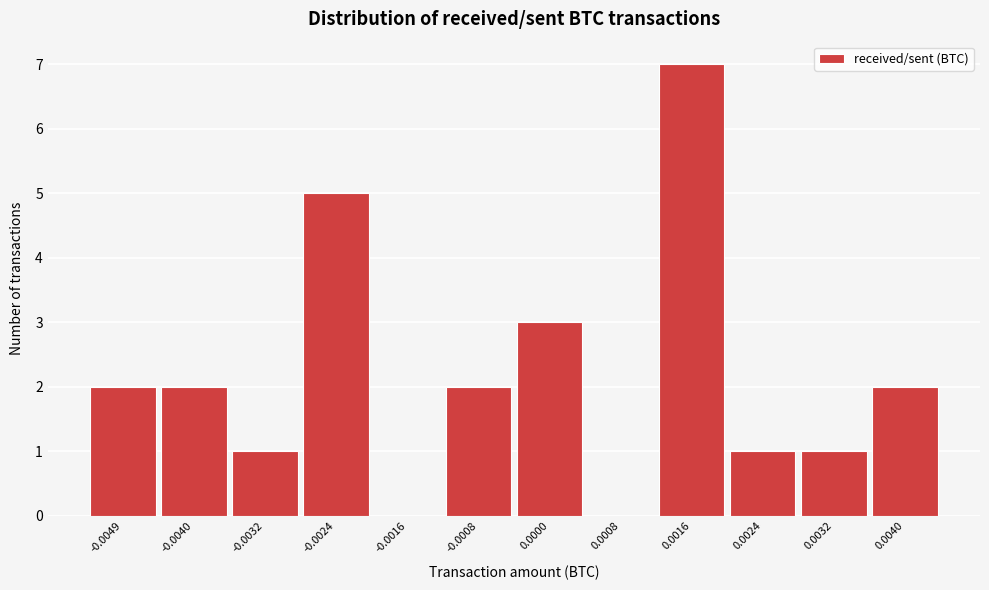

Reading left to right, transcribe all the data shown in this chart.

-0.0049=2	-0.0040=2	-0.0032=1	-0.0024=5	-0.0016=0	-0.0008=2	0.0000=3	0.0008=0	0.0016=7	0.0024=1	0.0032=1	0.0040=2